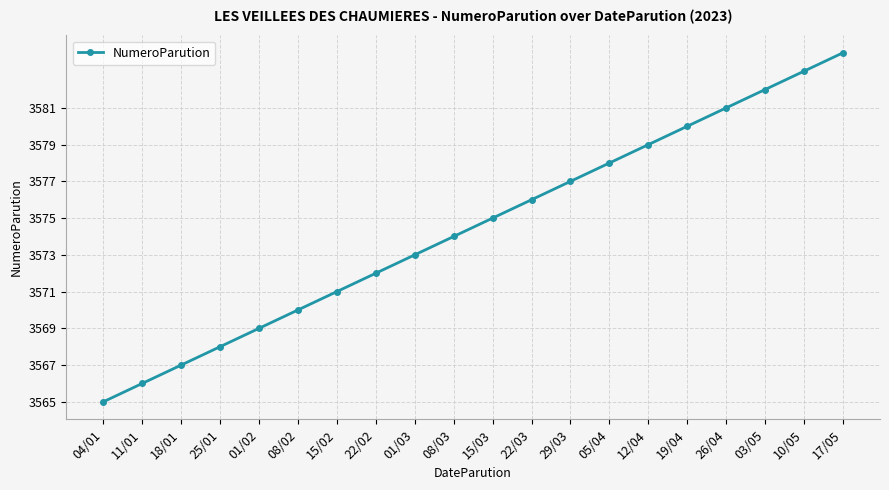

Where is the data nearest to the value 3574?

08/03